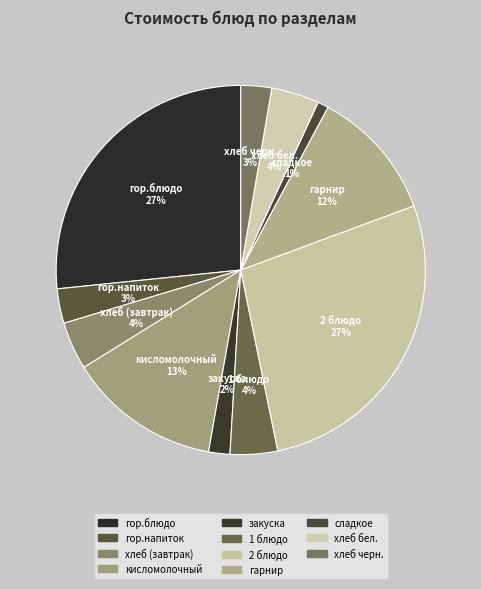

Between кисломолочный and хлеб (завтрак), which is larger?

кисломолочный